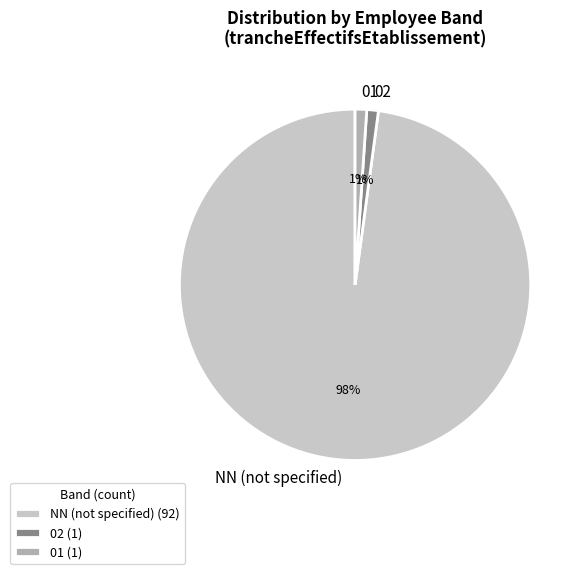

True or false: NN (not specified) accounts for 98% of the total.

True